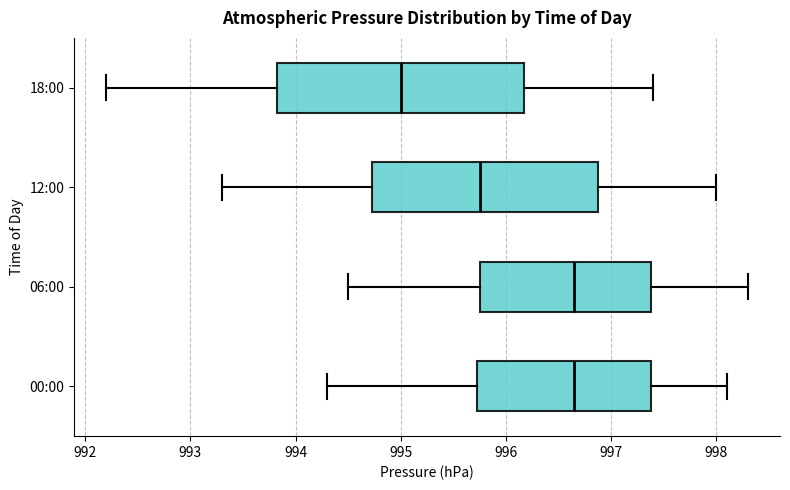

Reading bottom to top, transcribe this box plot: for each box, give where its median line is, the range the box spans, and where its two whiskers end, as read against the x-axis. The values are not printed on the chart, so give them approximately, as read against the axis.

00:00: median 996.7, box 995.7 to 997.4, whiskers 994.3 to 998.1
06:00: median 996.7, box 995.8 to 997.4, whiskers 994.5 to 998.3
12:00: median 995.8, box 994.7 to 996.9, whiskers 993.3 to 998.0
18:00: median 995.0, box 993.8 to 996.2, whiskers 992.2 to 997.4